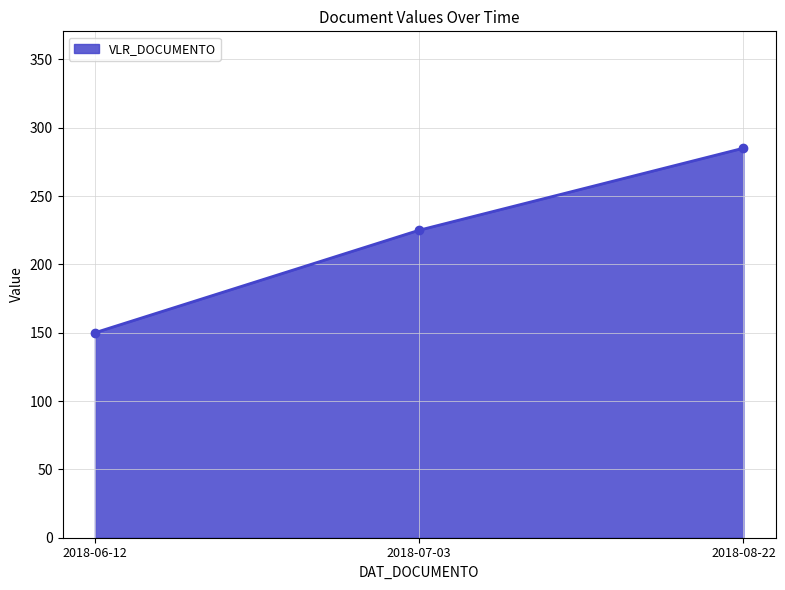

Reading left to right, transcribe all the data shown in this chart.

150	225	285